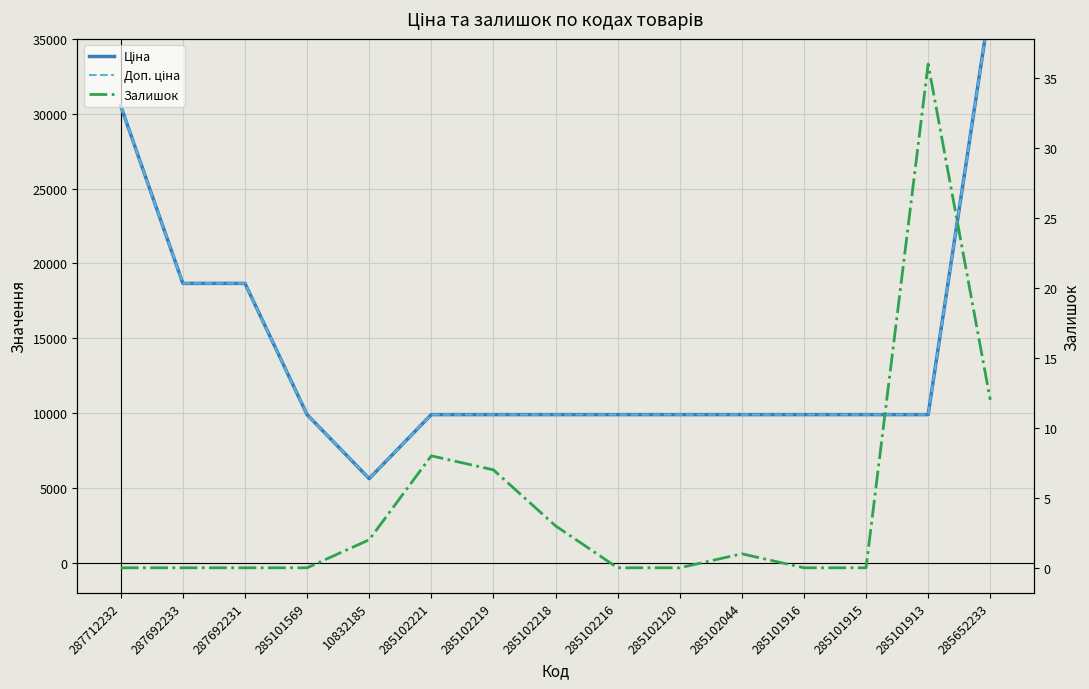

Where is Залишок nearest to the value 18?

285652233